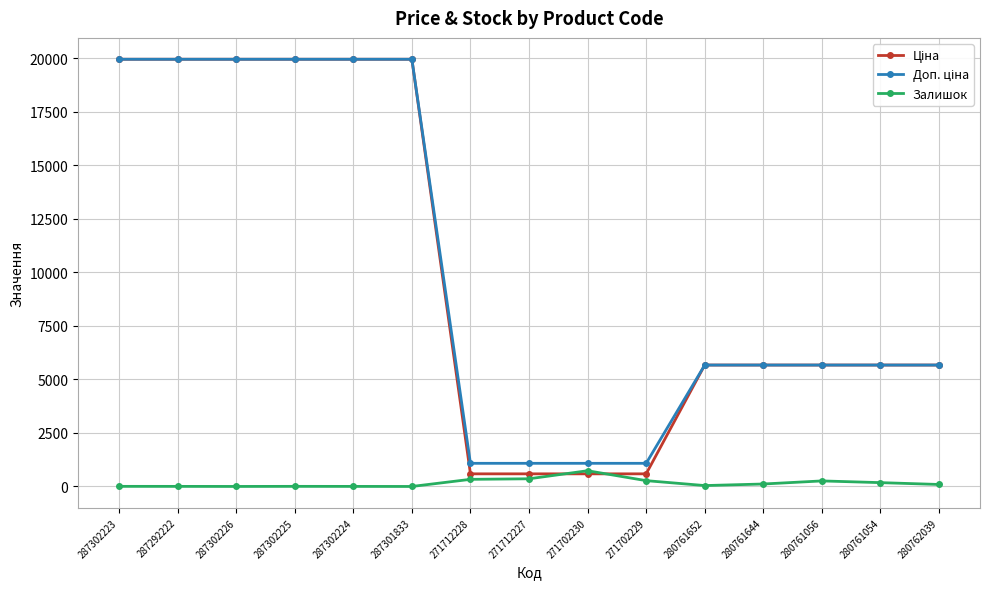

How many series are shown in this chart?

3